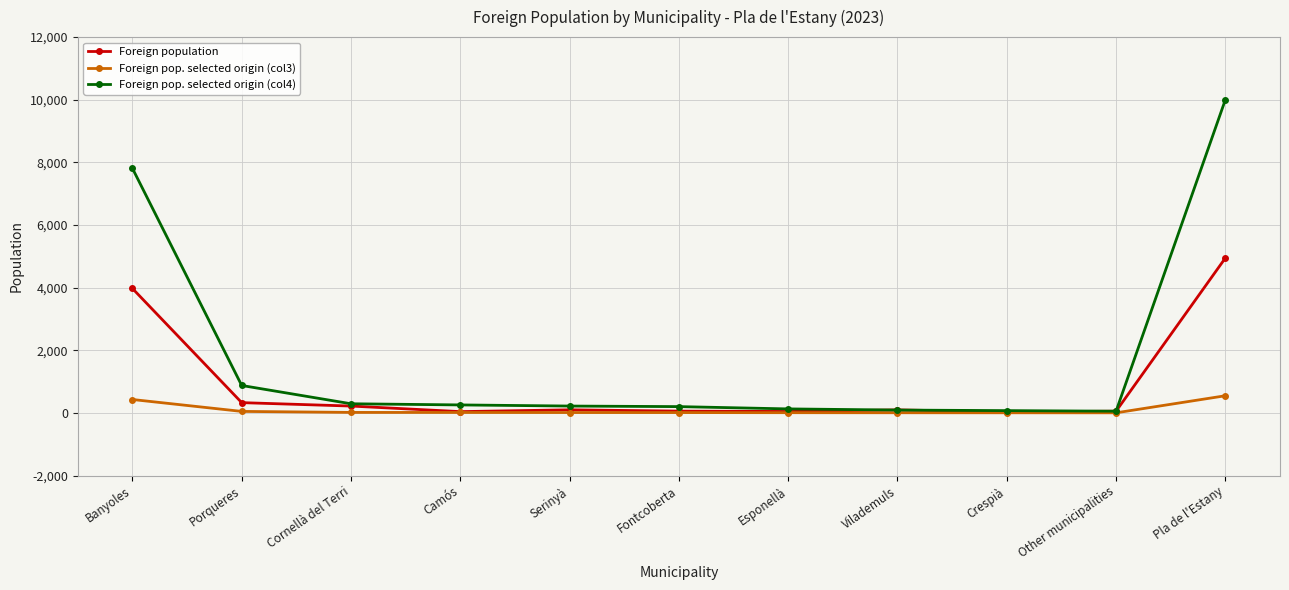

What is the label of the 5th point from the left?

Serinyà